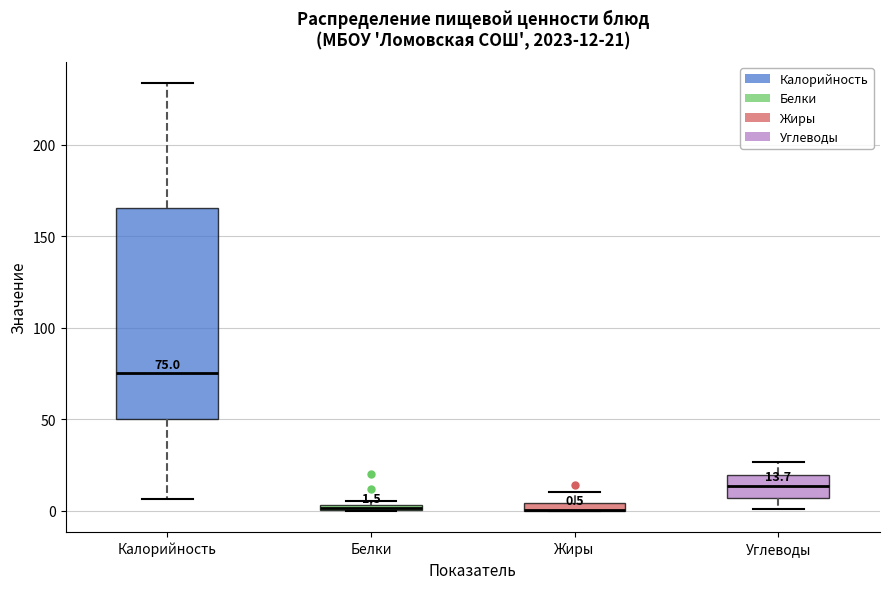

Comparing the boxes themselves (not the whiskers), which one is the tallest?

Калорийность